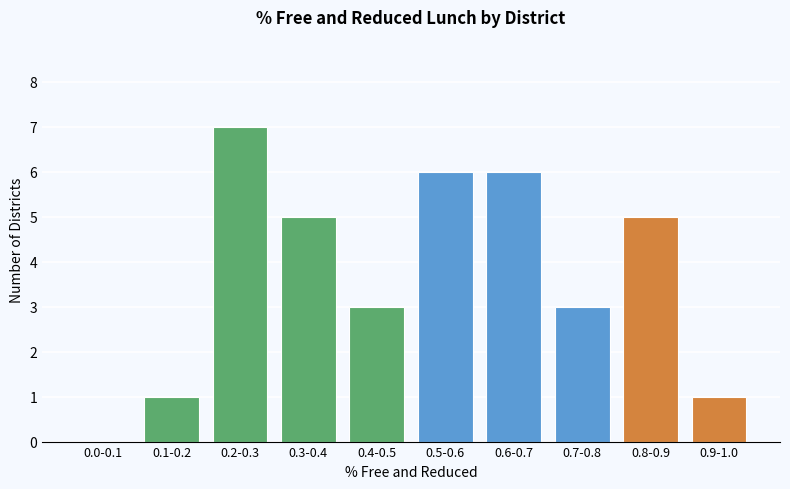

Reading right to left, list all the values displayed in this chart.

0.9-1.0=1	0.8-0.9=5	0.7-0.8=3	0.6-0.7=6	0.5-0.6=6	0.4-0.5=3	0.3-0.4=5	0.2-0.3=7	0.1-0.2=1	0.0-0.1=0